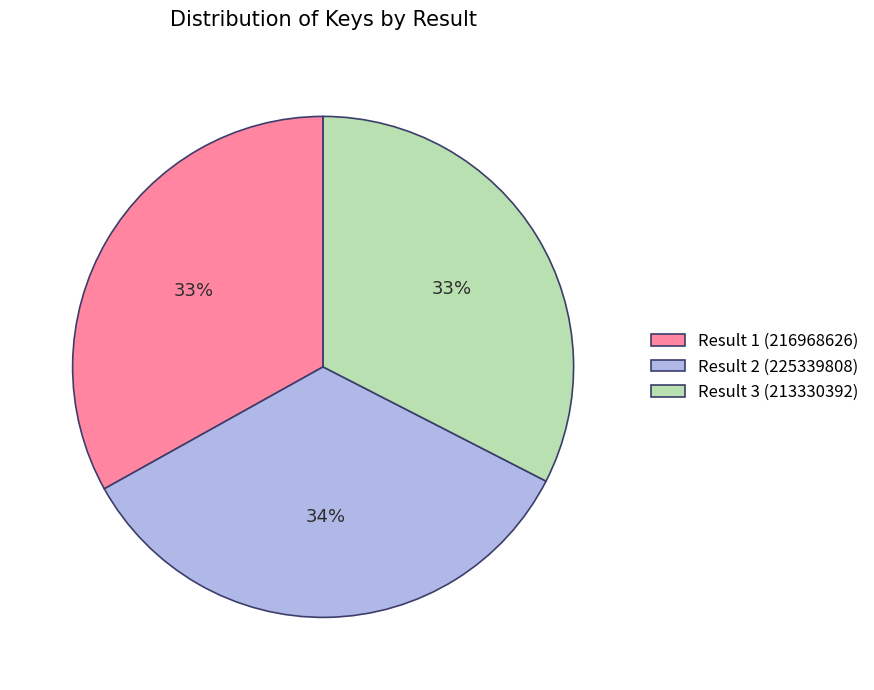

Between Result 1 (216968626) and Result 2 (225339808), which is larger?

Result 2 (225339808)